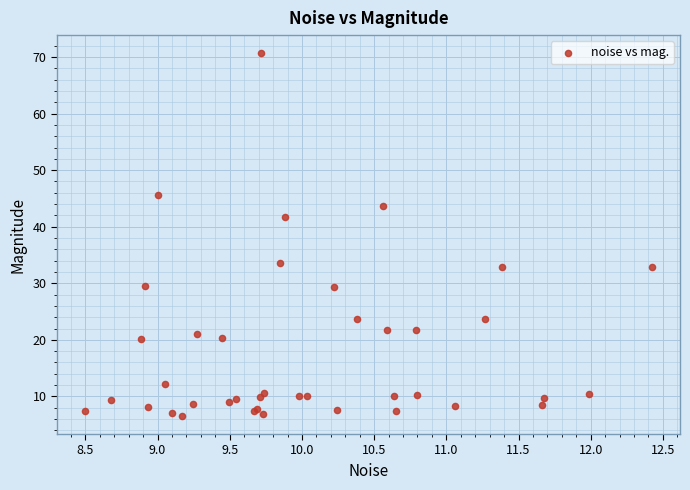

What Y value in the scatter plot is closest to 38?

41.6